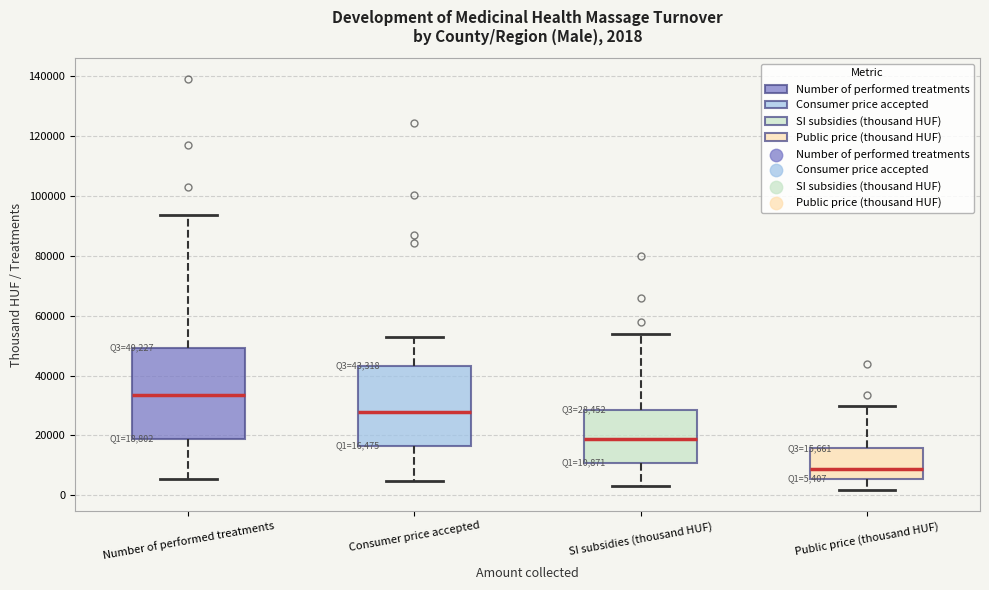

Which box's median line is the lowest?

Public price (thousand HUF)